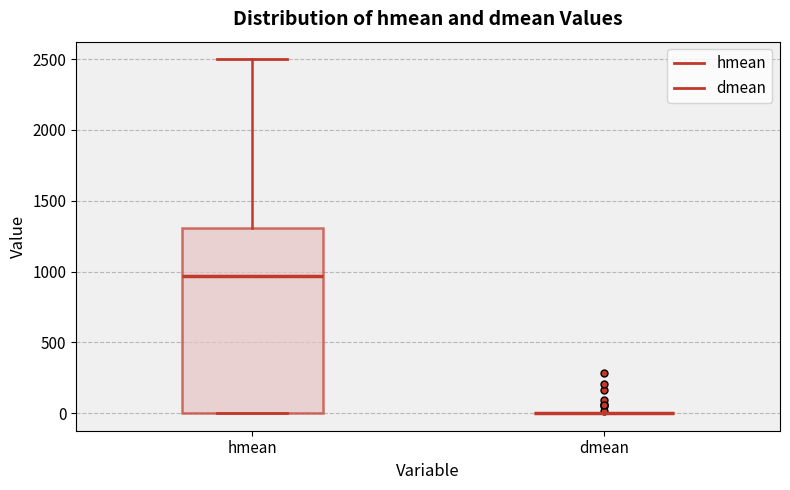

Reading left to right, read every box against the y-axis: the position of its median line, the range the box covers, and the ends of its whiskers. The values are not printed on the chart, so give them approximately, as read against the axis.

hmean: median 950, box 0 to 1300, whiskers 0 to 2500
dmean: box collapsed to a line at 0, whiskers 0 to 0